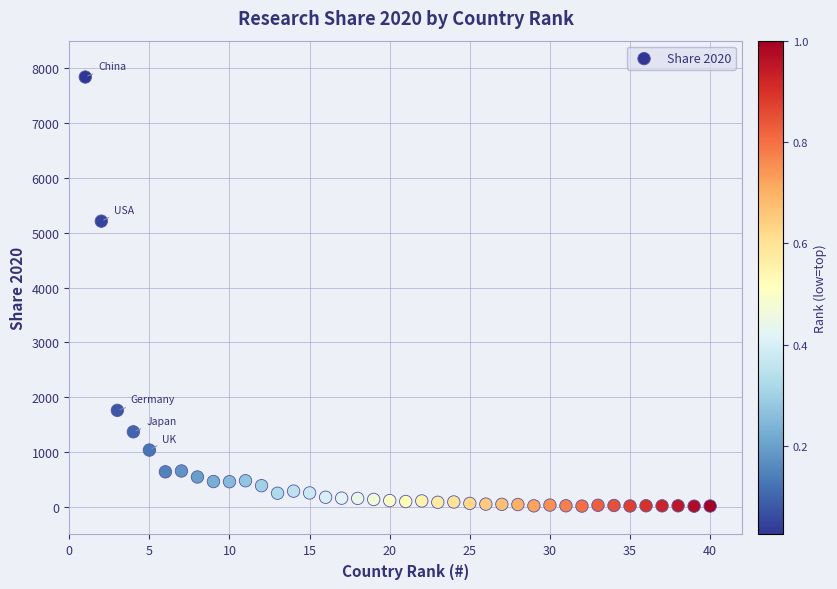

What is the range of Y values (max minus min)?

7821.1